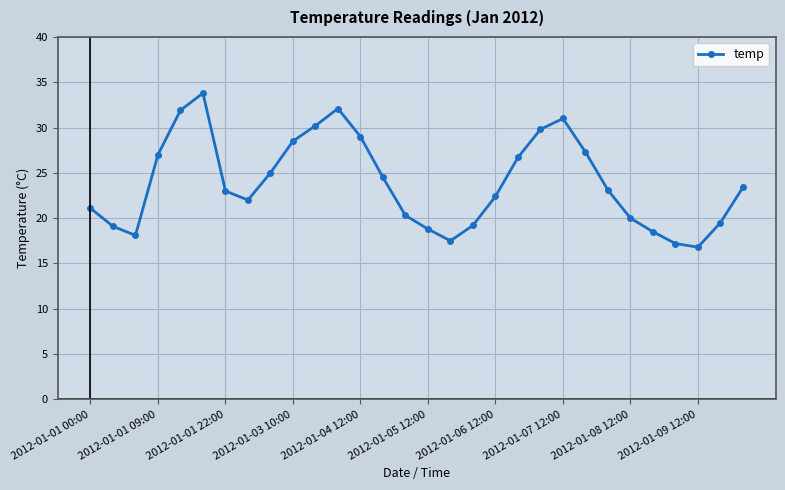

What is the value of the 27th point from the left?

17.2